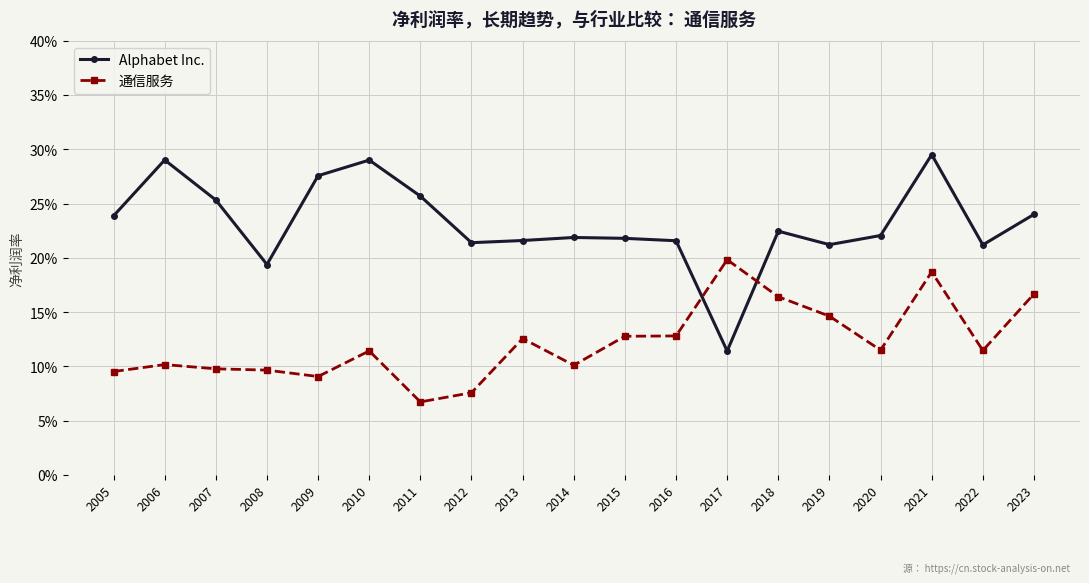

Where is 通信服务 nearest to the value 0?

2011